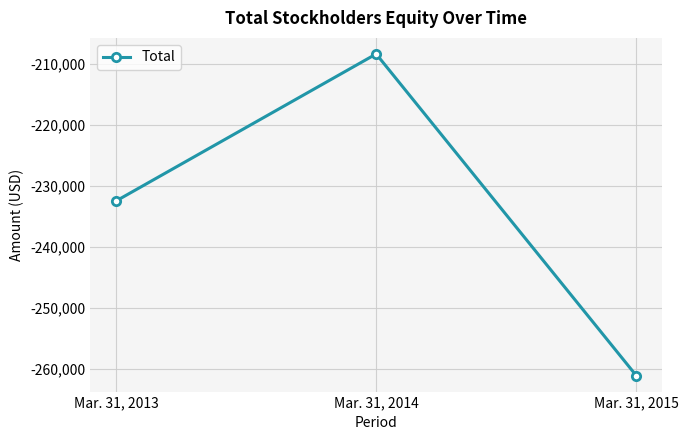

Does the chart have visible grid lines?

Yes